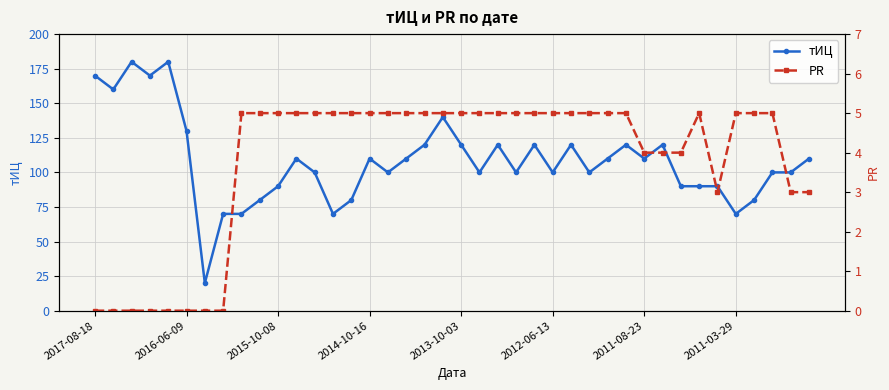

True or false: тИЦ has more than 2 interior local peaks.

True